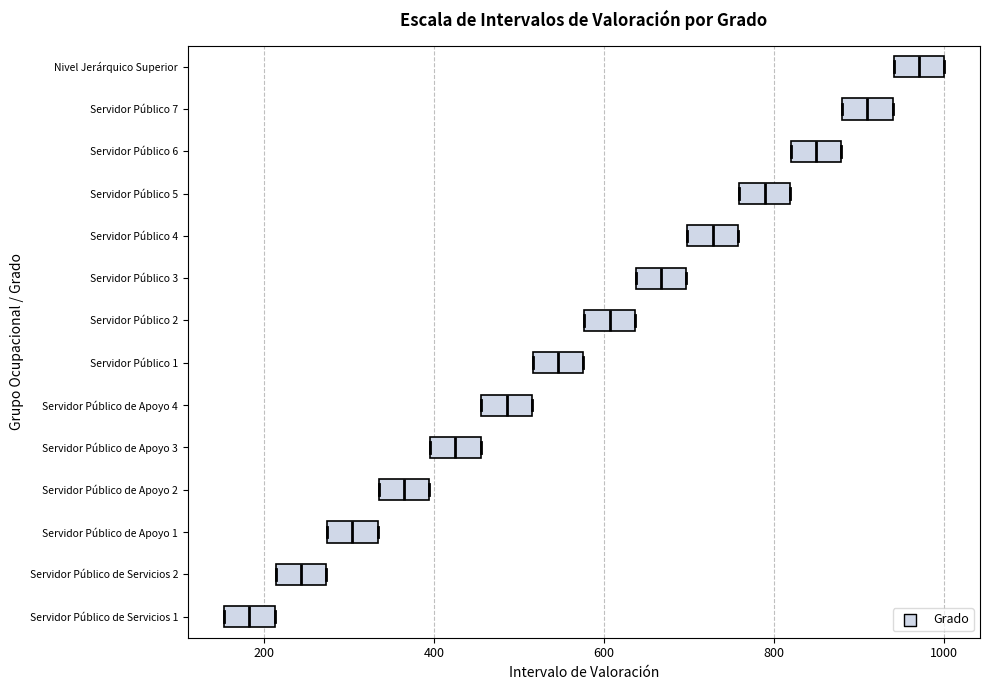

Which box has the furthest to the left median line?

Servidor Público de Servicios 1